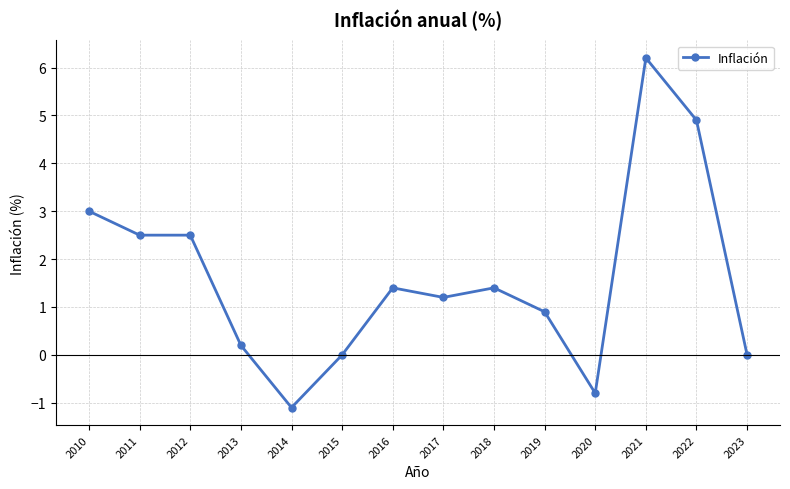

At which label does the data first exceed 1?

2010